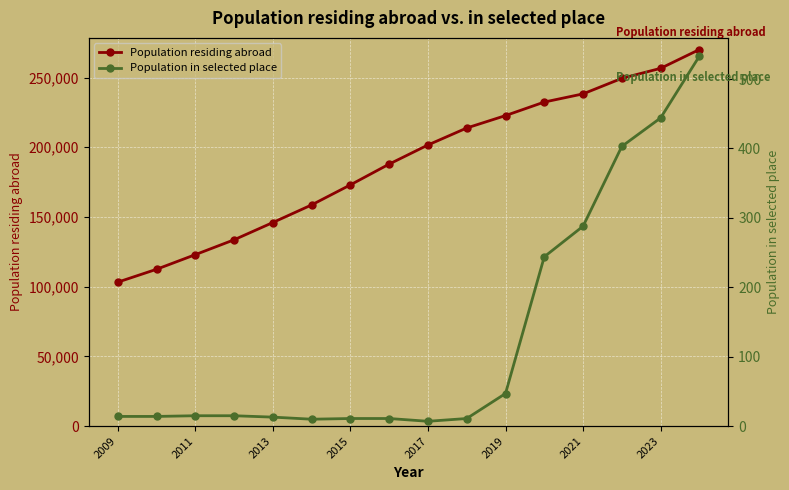

What is the minimum value for Population in selected place?

7